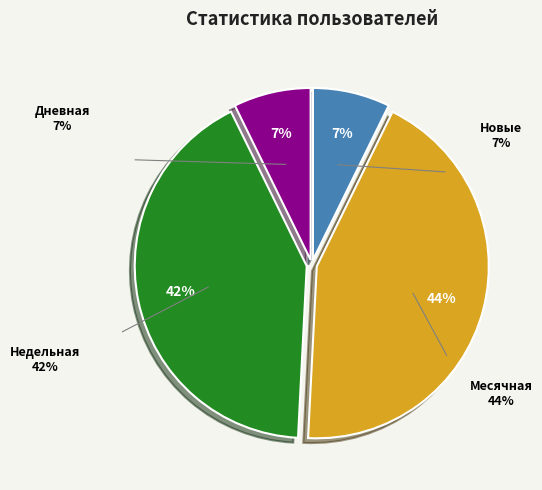

Does any single category account for the majority?

No